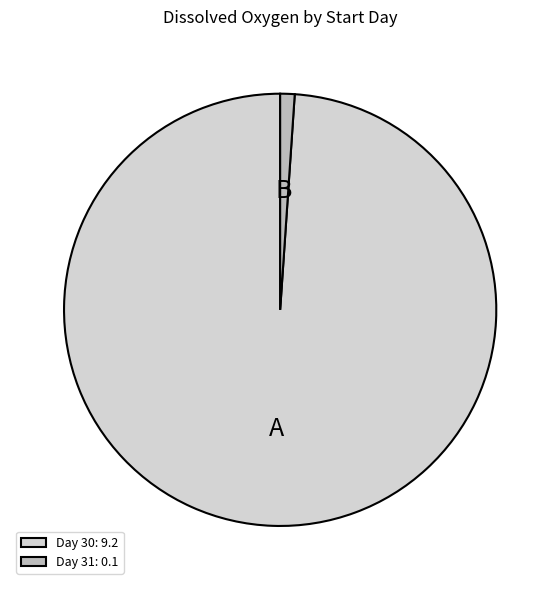

What is the largest slice in the pie chart?

Day 30: 9.2